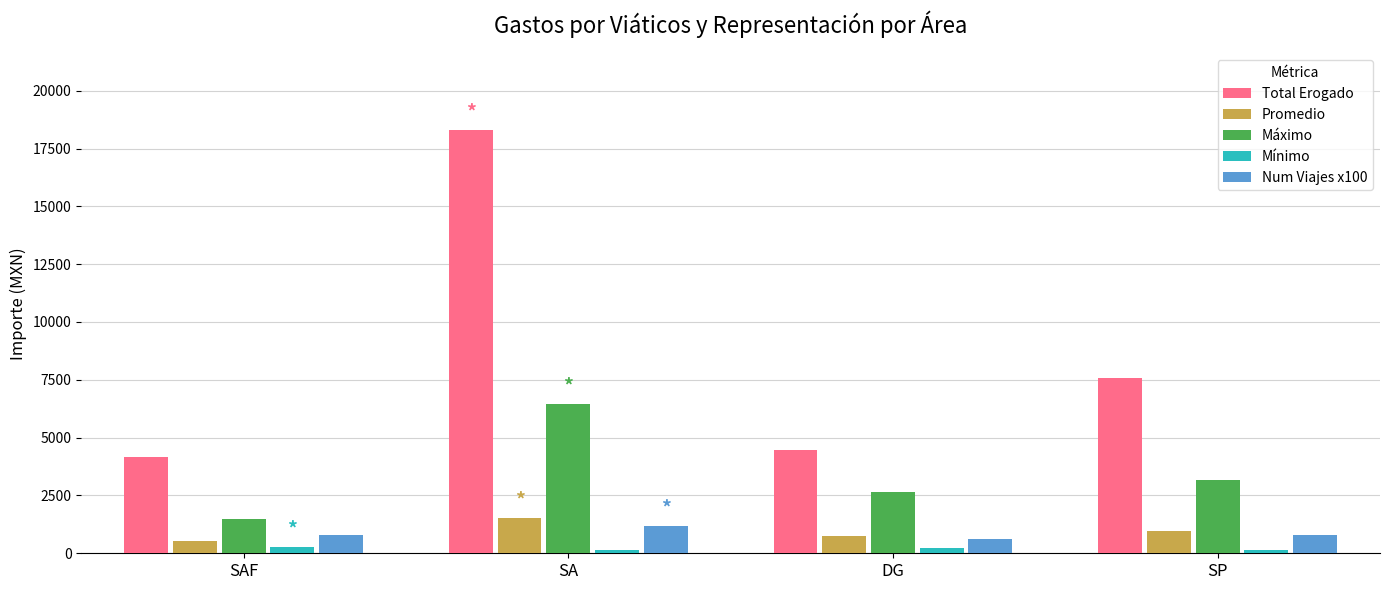

What are all the series names shown in the legend?

Total Erogado, Promedio, Máximo, Mínimo, Num Viajes x100